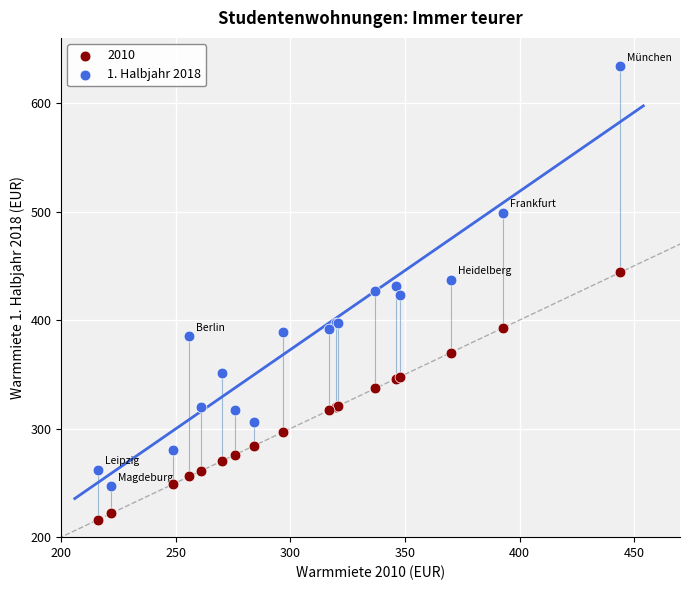

Which series contains the lowest Y value?

2010